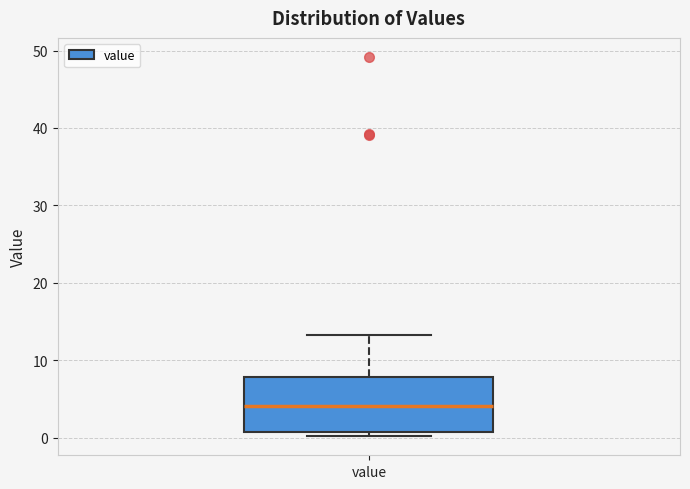

Where does the median line of the box for value sit on the y-axis? The values are not printed on the chart, so give them approximately, as read against the axis.

4